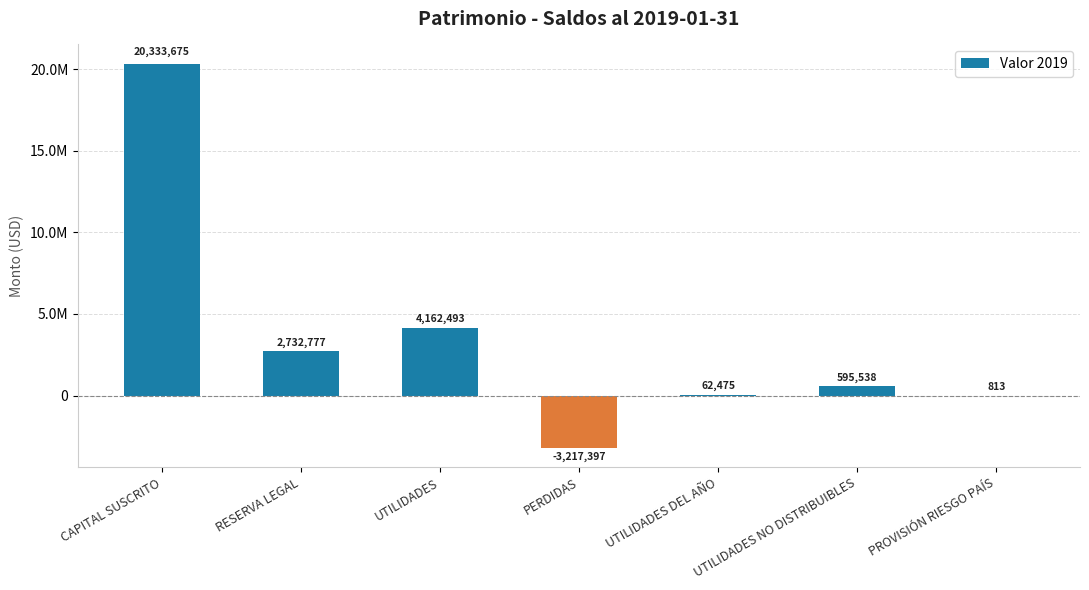

Are the bars horizontal?

No